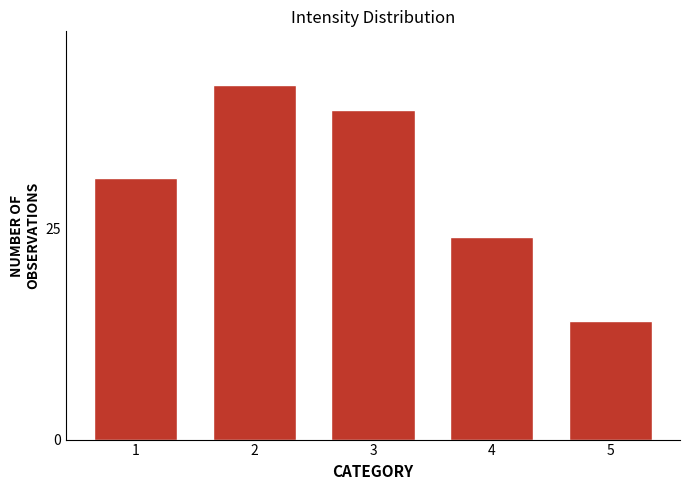

Reading left to right, extract all data points from this chart.

1=31	2=42	3=39	4=24	5=14